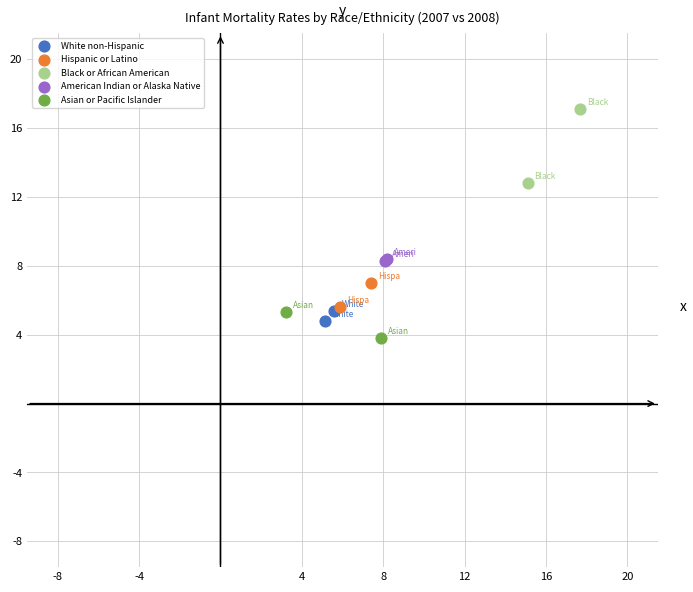

Which series contains the lowest Y value?

Asian or Pacific Islander